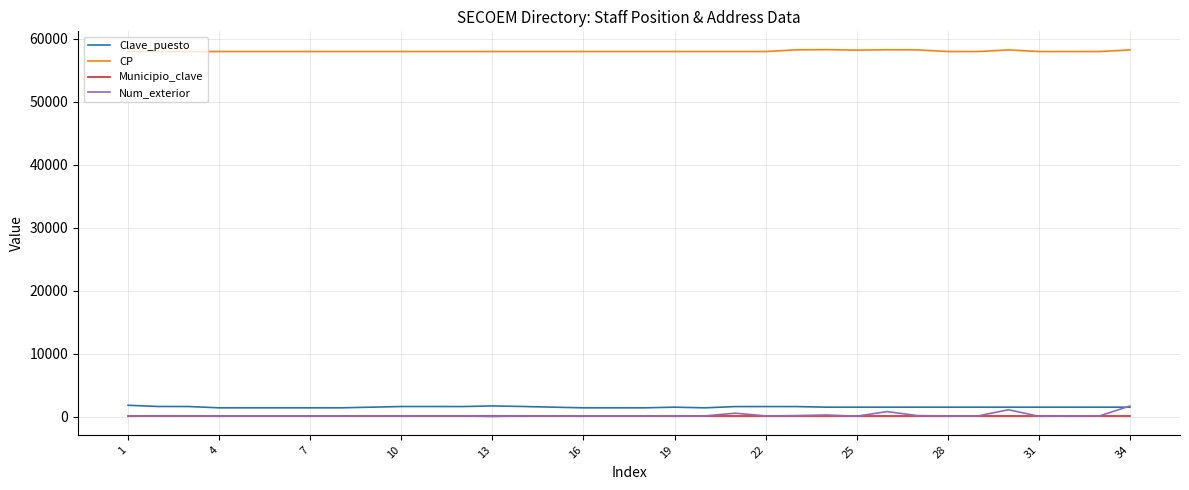

What is the maximum value for Num_exterior?

1700